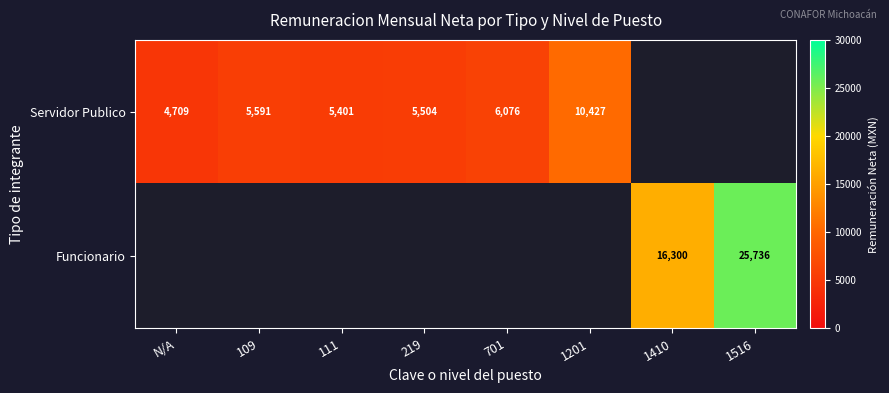

List the series in order of their overall mean, highest first.

Servidor Publico, Funcionario